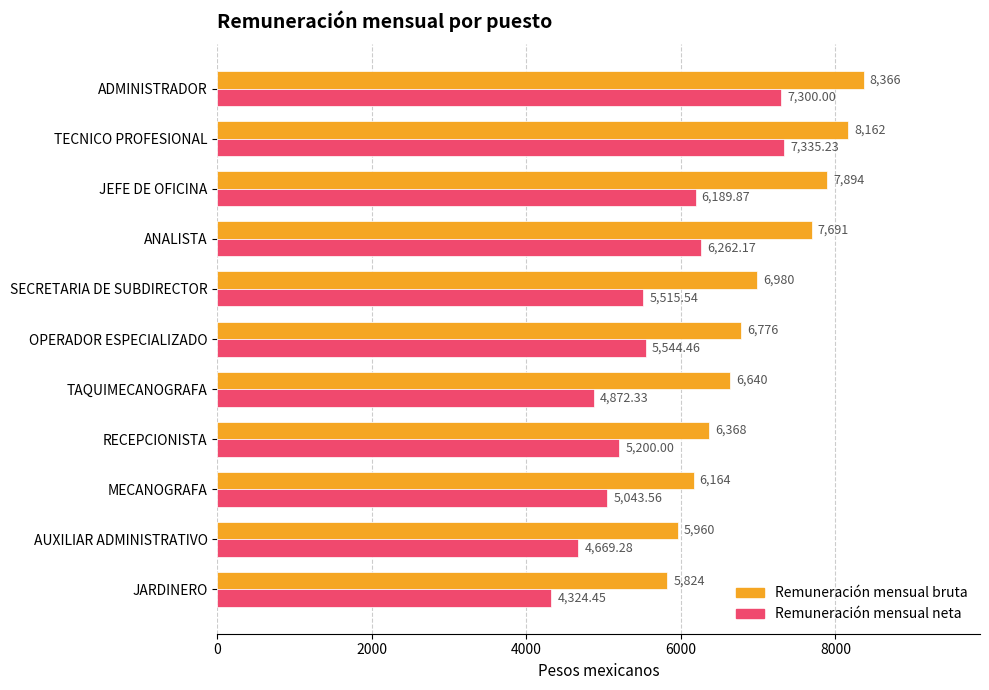

Which series changed the most between MECANOGRAFA and ADMINISTRADOR?

Remuneración mensual neta